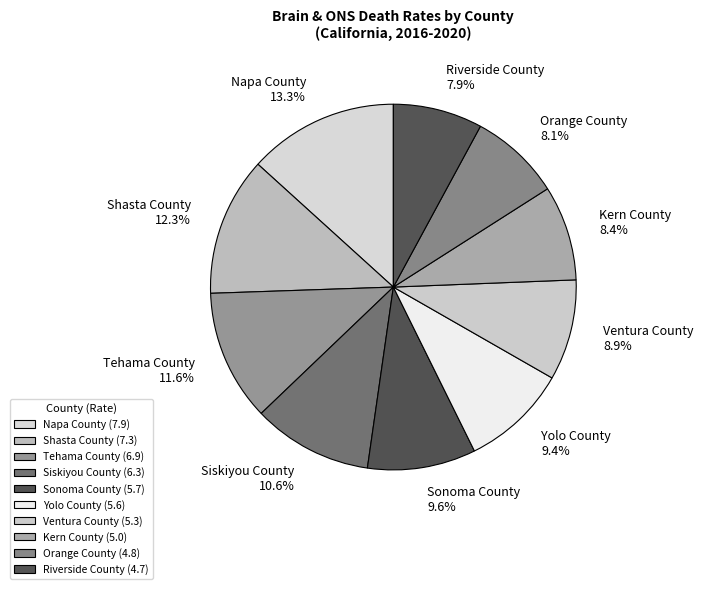

What portion of the pie excludes Sonoma County?

90.4%